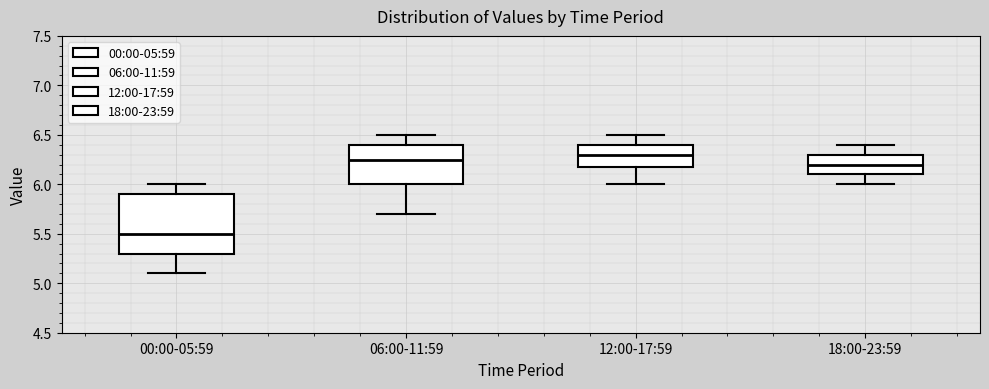

Which box is the tallest, from its lower edge to its upper edge?

00:00-05:59